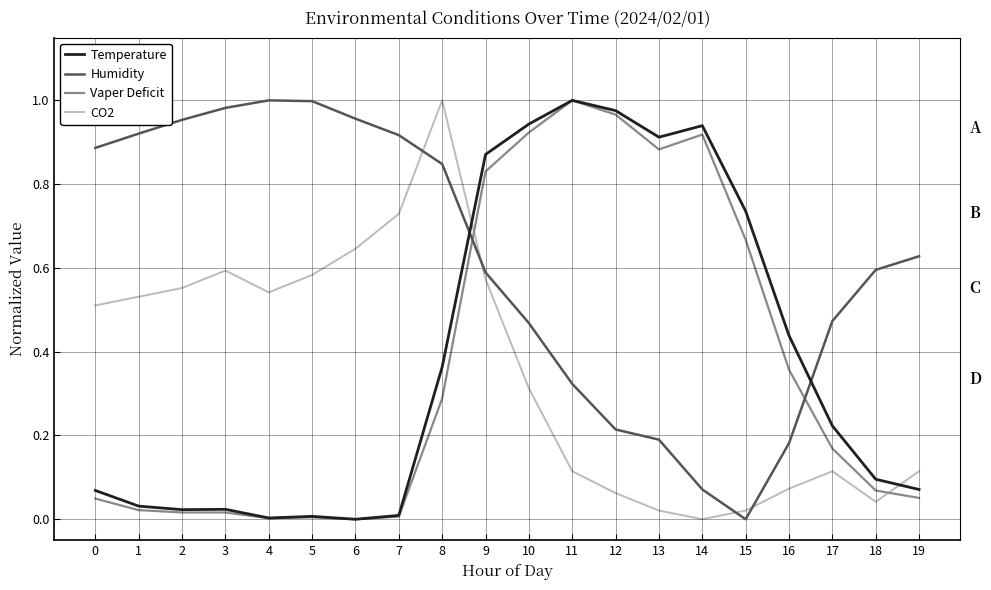

What is the sum of the Vaper Deficit values at 10 and 8?

1.2